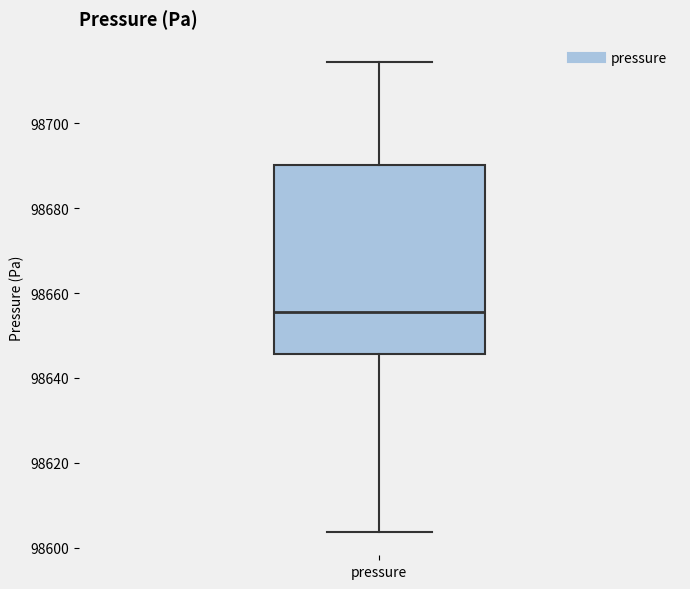

Where does the lower whisker of the box for pressure end on the y-axis? The values are not printed on the chart, so give them approximately, as read against the axis.

98604